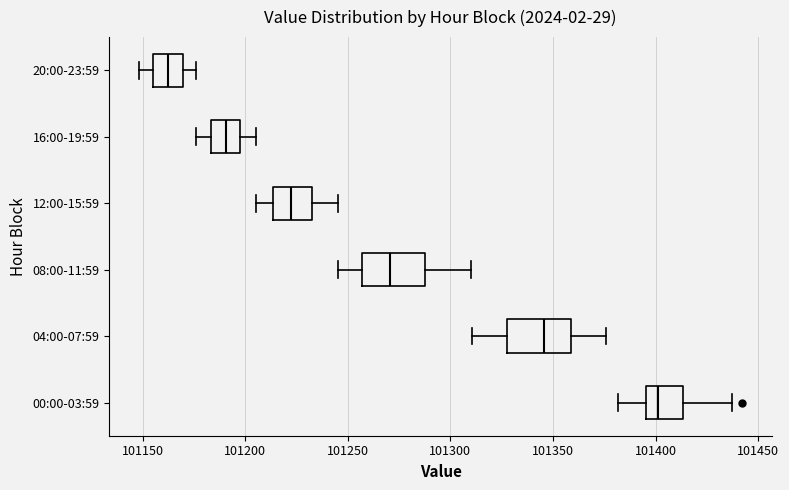

Which box has the furthest to the right median line?

00:00-03:59